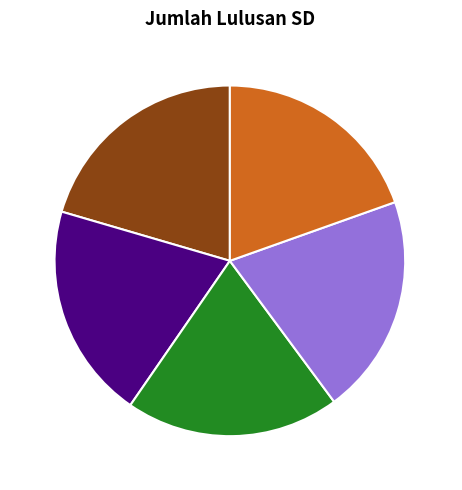

Count the number of slices in the pie.

5